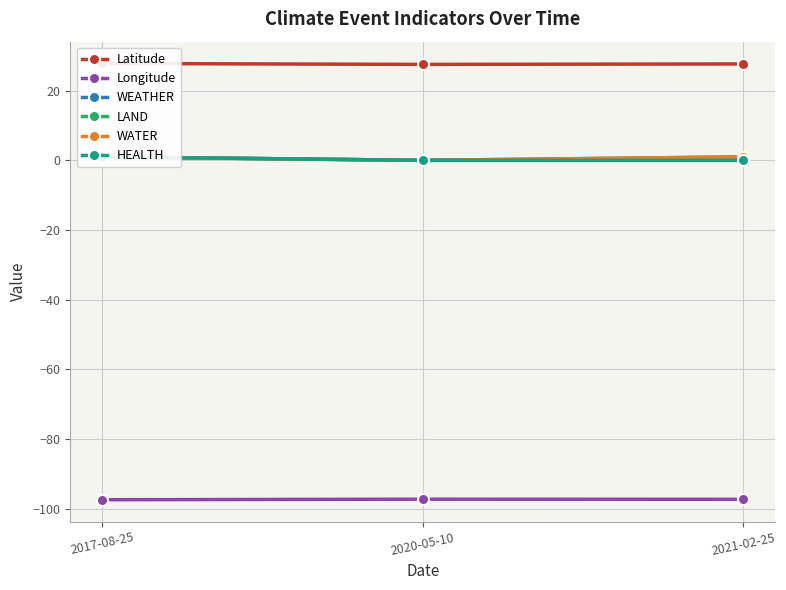

Which series has the widest spread of values?

WEATHER